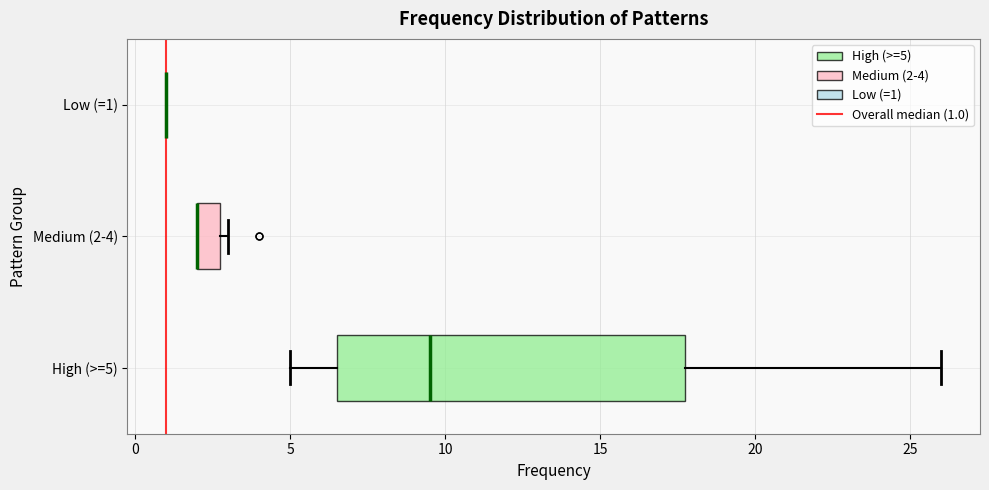

Which box is the widest, from its left edge to its right edge?

High (>=5)